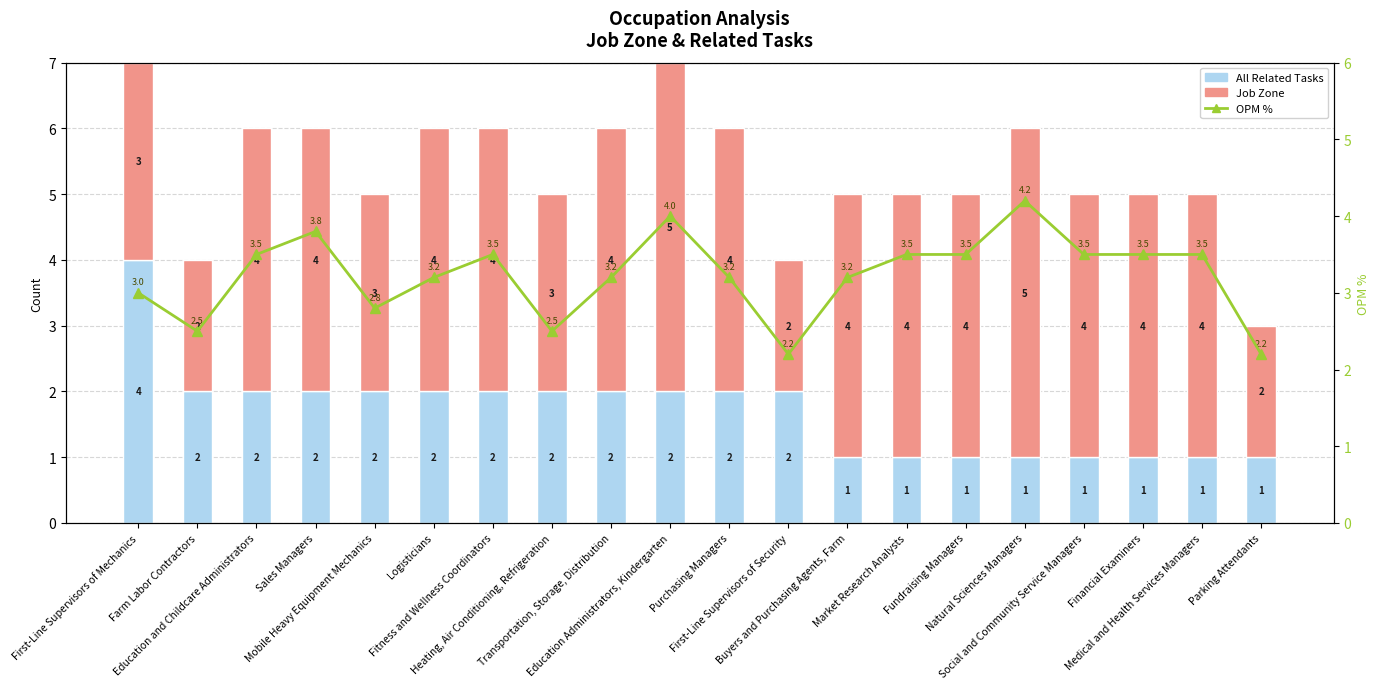

What are all the series names shown in the legend?

All Related Tasks, Job Zone, OPM %